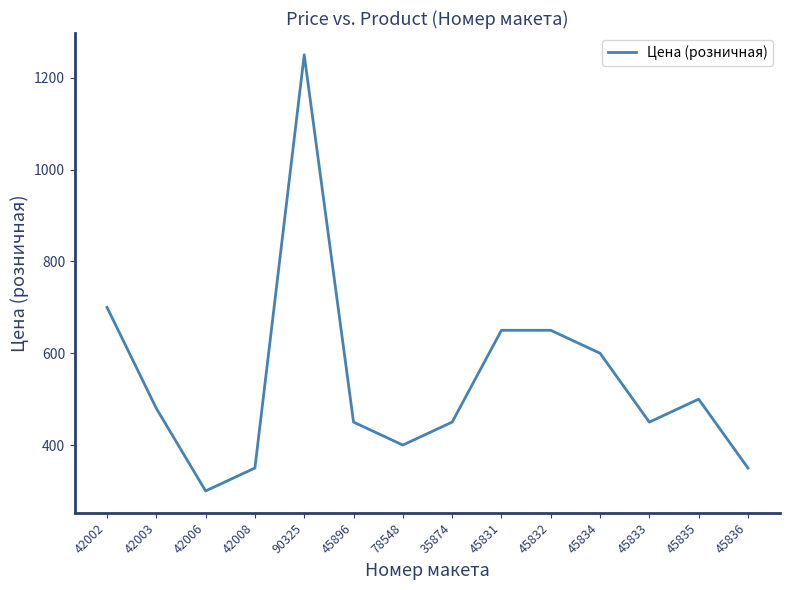

Where is the first local maximum?

90325